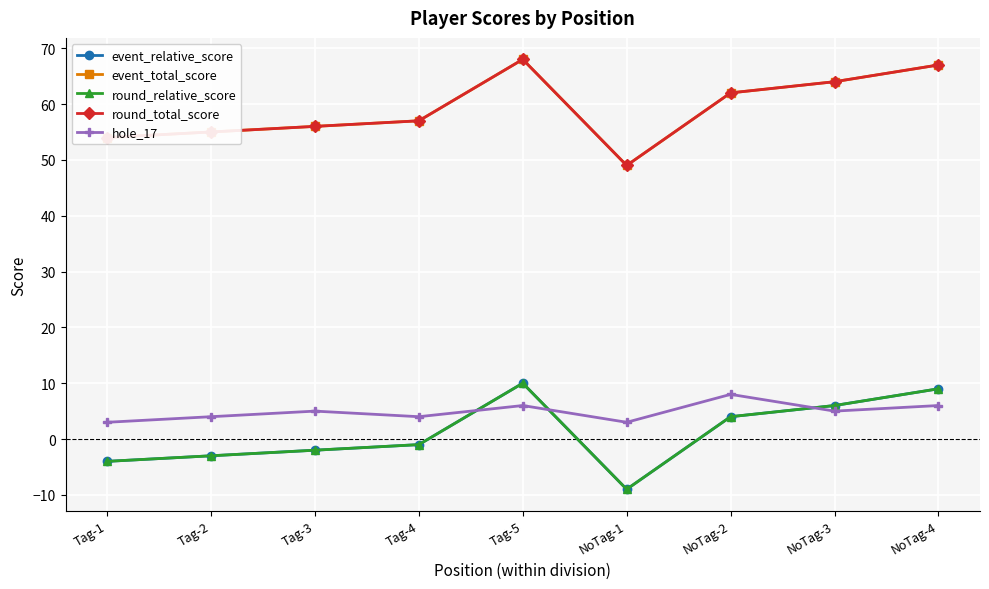

What is the label of the 6th point from the right?

Tag-4